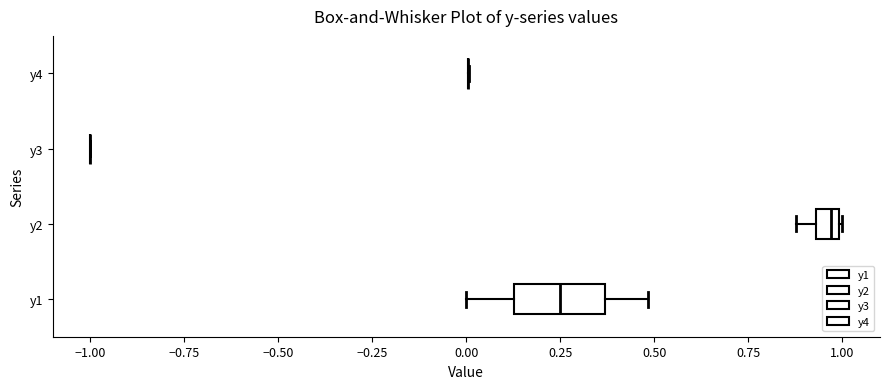

Comparing the boxes themselves (not the whiskers), which one is the widest?

y1